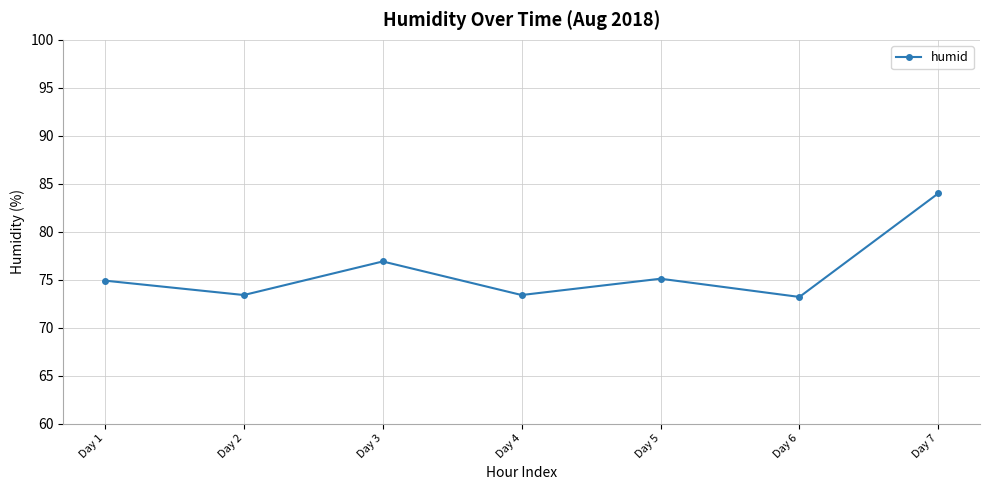

At which label is the value closest to 78?

Day 3